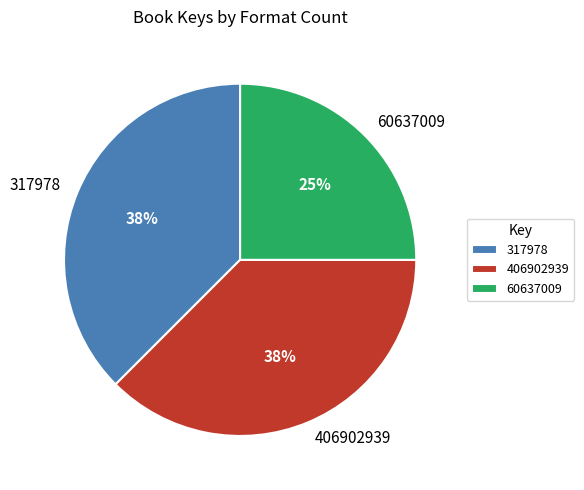

The 317978 slice represents 38% of the pie. True or false?

True